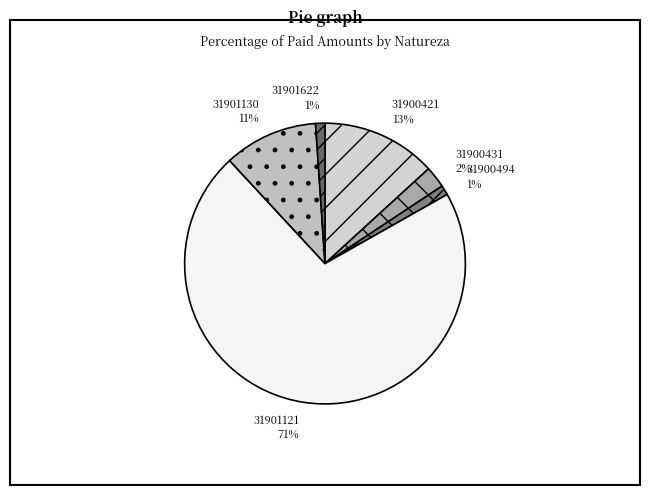

To the nearest percent, what portion does 31900494 represent?

1%